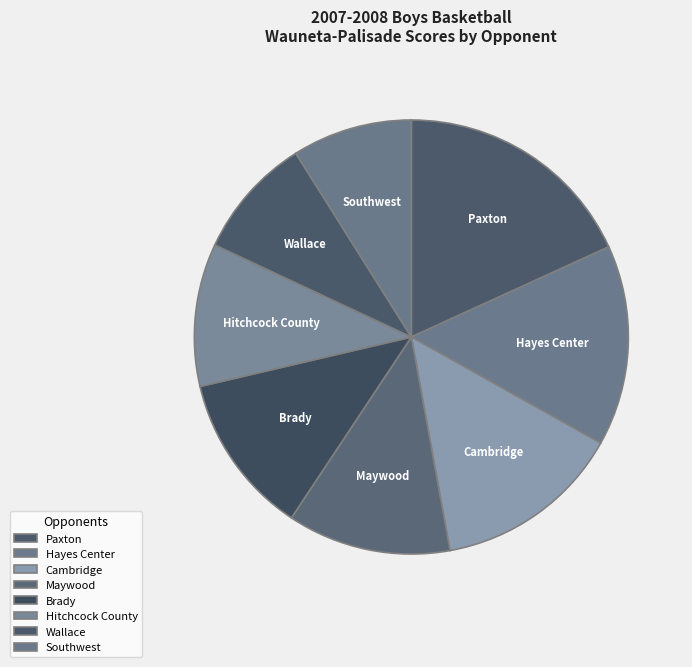

True or false: Cambridge accounts for 14% of the total.

True